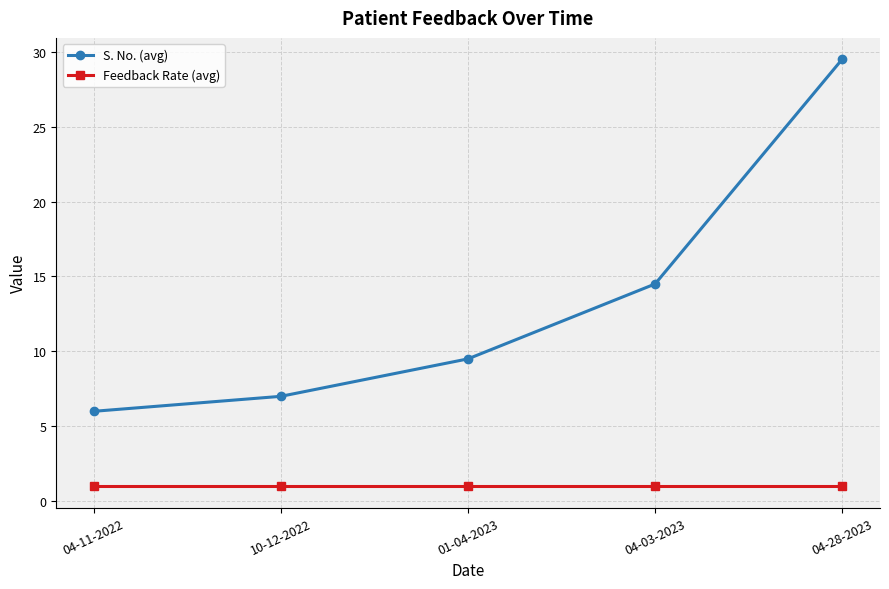

What is the sum of all Feedback Rate (avg) values?

5.0